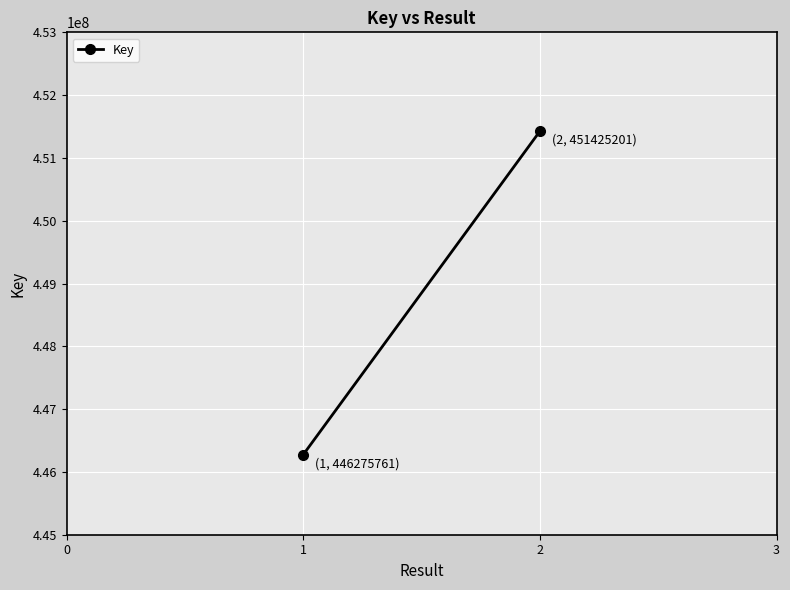

The value at 1 is 581908722. True or false?

False